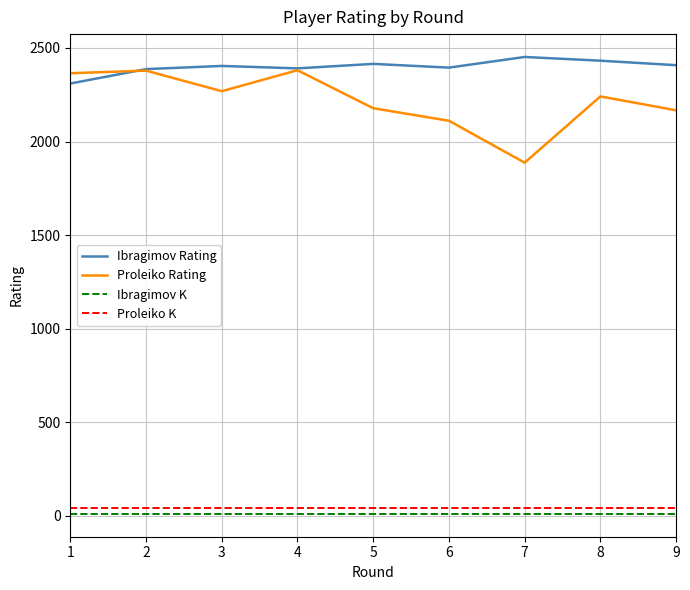

Which series has the largest range (max minus min)?

Proleiko Rating